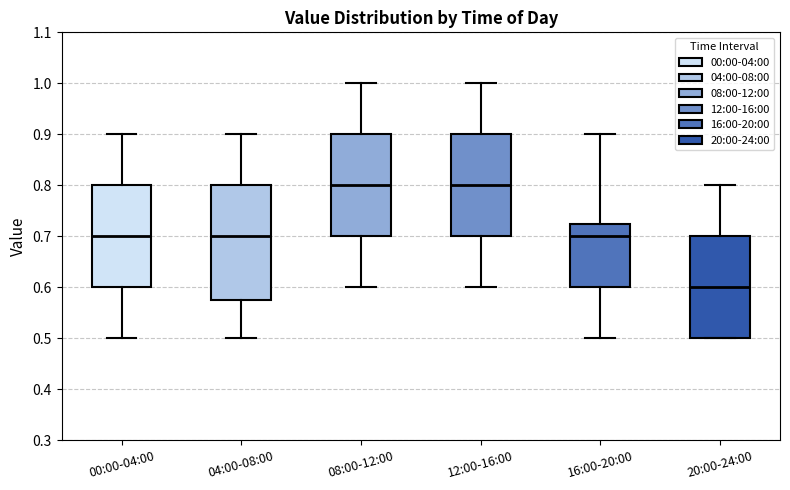

Reading left to right, read every box against the y-axis: the position of its median line, the range the box covers, and the ends of its whiskers. The values are not printed on the chart, so give them approximately, as read against the axis.

00:00-04:00: median 0.70, box 0.60 to 0.80, whiskers 0.50 to 0.90
04:00-08:00: median 0.70, box 0.58 to 0.80, whiskers 0.50 to 0.90
08:00-12:00: median 0.80, box 0.70 to 0.90, whiskers 0.60 to 1.00
12:00-16:00: median 0.80, box 0.70 to 0.90, whiskers 0.60 to 1.00
16:00-20:00: median 0.70, box 0.60 to 0.73, whiskers 0.50 to 0.90
20:00-24:00: median 0.60, box 0.50 to 0.70, whiskers 0.50 to 0.80